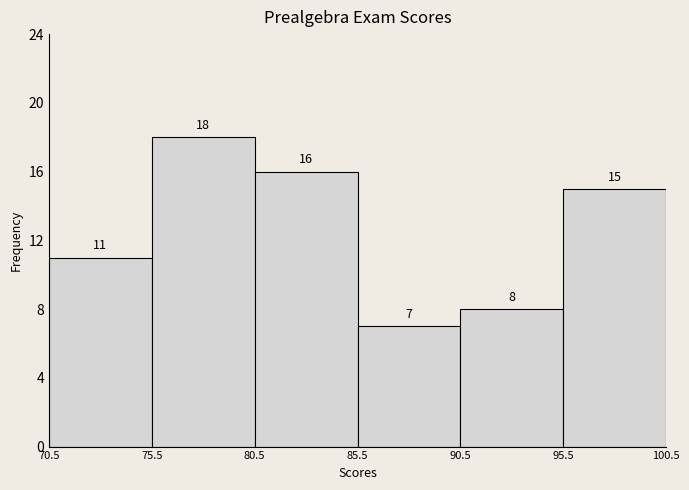

Reading left to right, list every bar in this chart as the range it spans on the x-axis followed by its height.

70.5 to 75.5: 11
75.5 to 80.5: 18
80.5 to 85.5: 16
85.5 to 90.5: 7
90.5 to 95.5: 8
95.5 to 100.5: 15